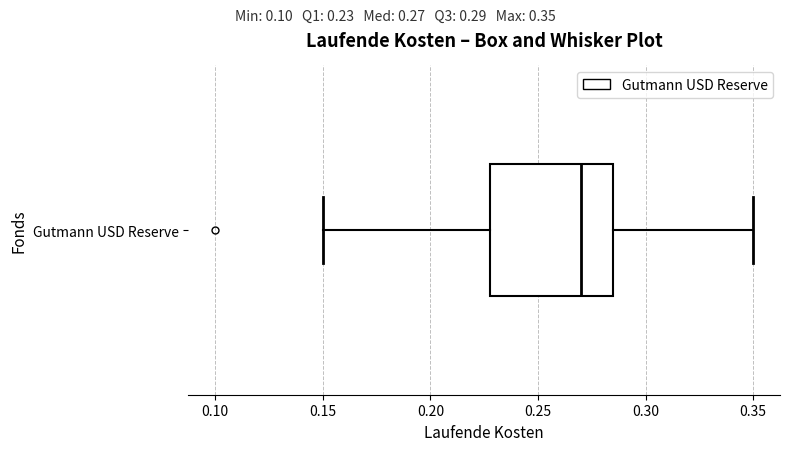

Transcribe this box plot: give where the median line is, the range the box spans, and where the two whiskers end, as read against the x-axis. The values are not printed on the chart, so give them approximately, as read against the axis.

median 0.270, box 0.230 to 0.285, whiskers 0.150 to 0.350